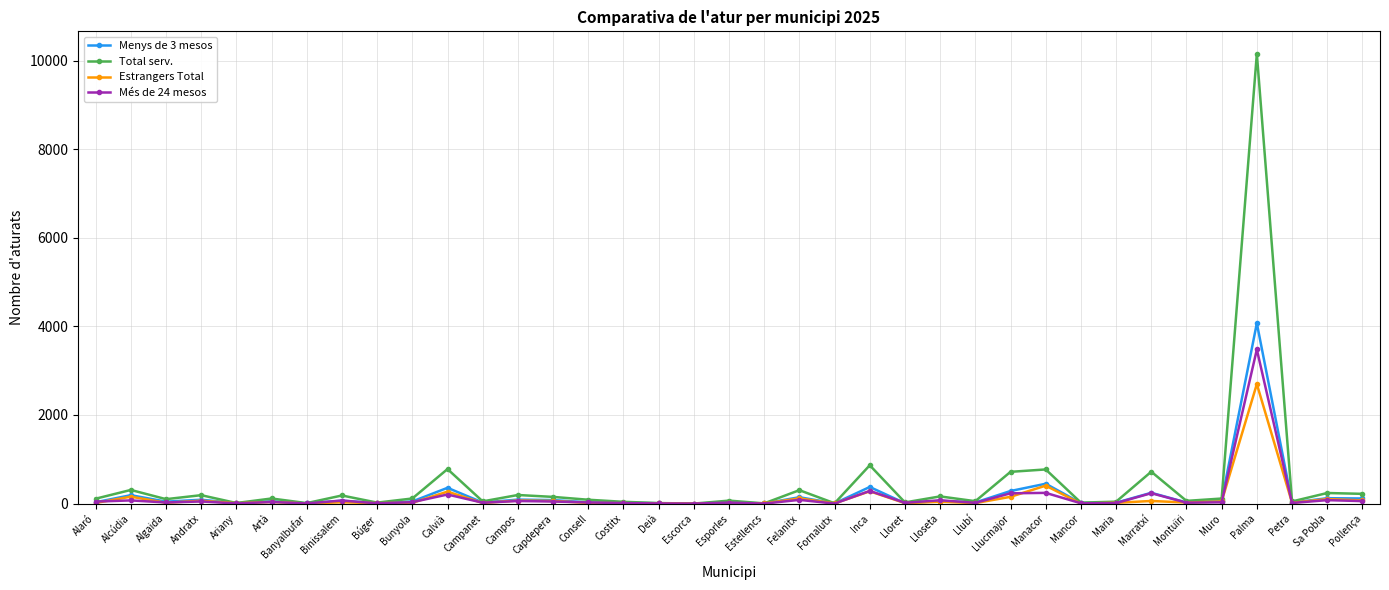

What is the highest value of the Total serv. series?

10154